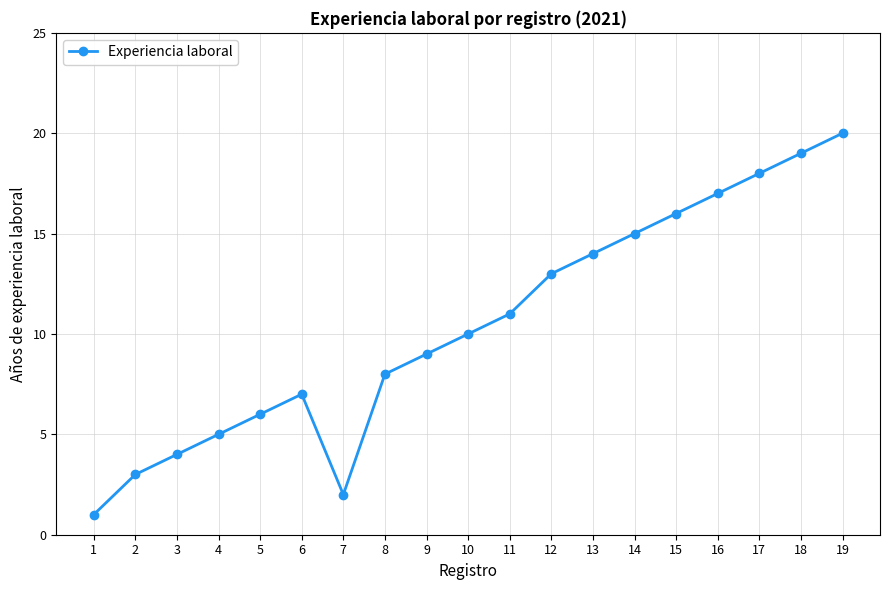

Is it true that the value at 11 is 5?

False